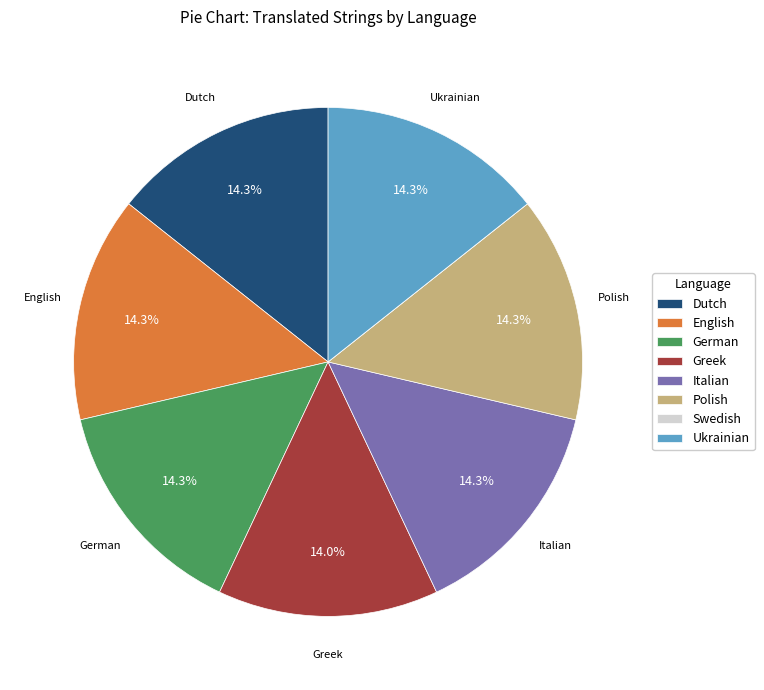

What percentage is the Italian slice, to the nearest percent?

14%